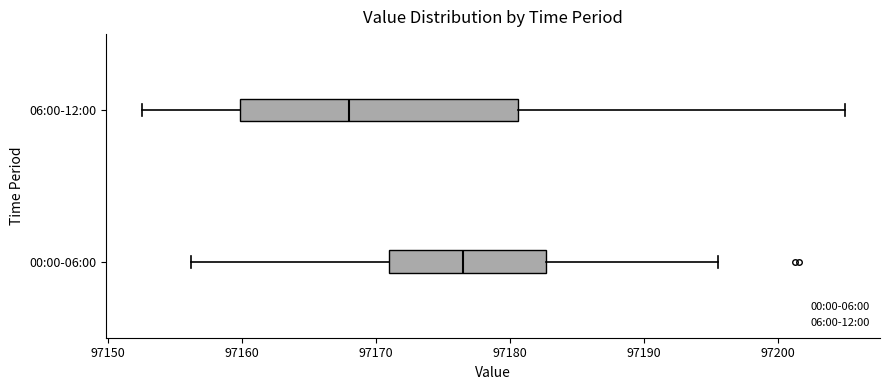

Reading bottom to top, read every box against the x-axis: the position of its median line, the range the box covers, and the ends of its whiskers. The values are not printed on the chart, so give them approximately, as read against the axis.

00:00-06:00: median 97177, box 97171 to 97183, whiskers 97156 to 97196
06:00-12:00: median 97168, box 97160 to 97181, whiskers 97153 to 97205